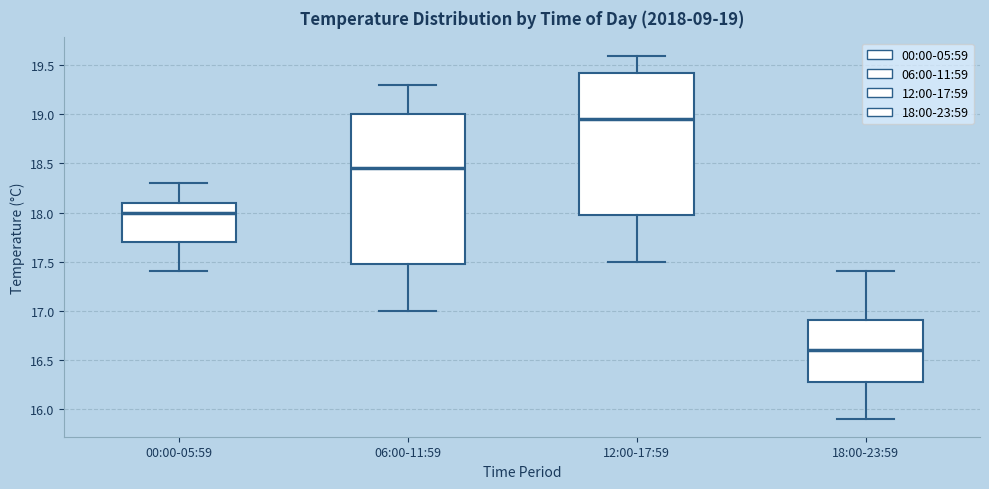

Which box has the lowest median line?

18:00-23:59